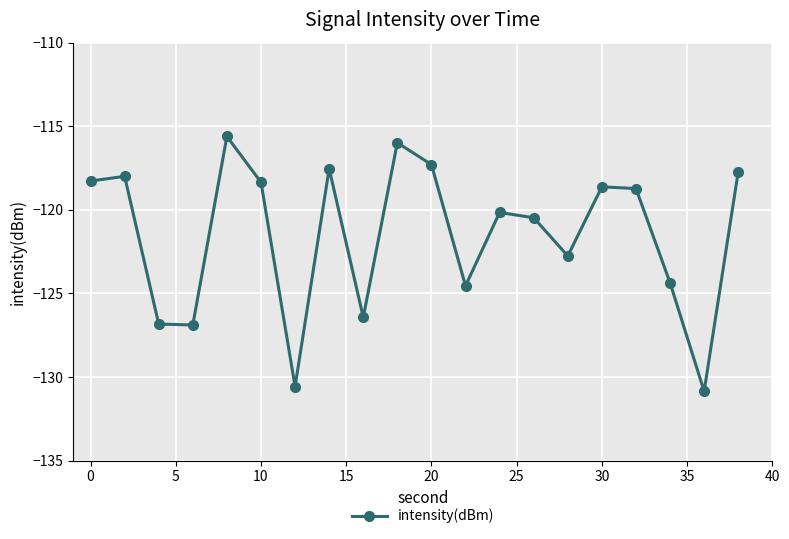

What is the value of the 11th point from the left?

-117.3